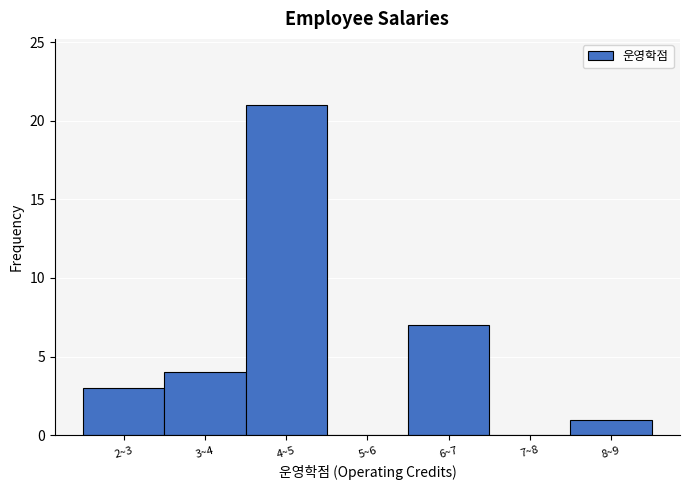

Reading left to right, transcribe all the data shown in this chart.

2~3=3	3~4=4	4~5=21	5~6=0	6~7=7	7~8=0	8~9=1